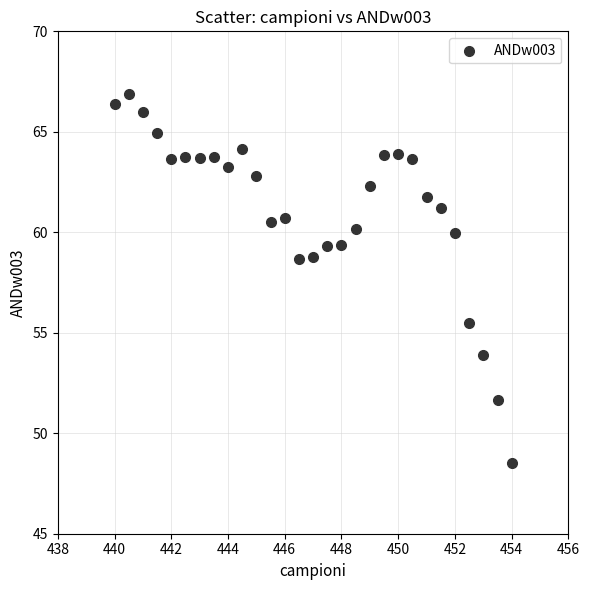

What is the range of X values (max minus min)?

14.0